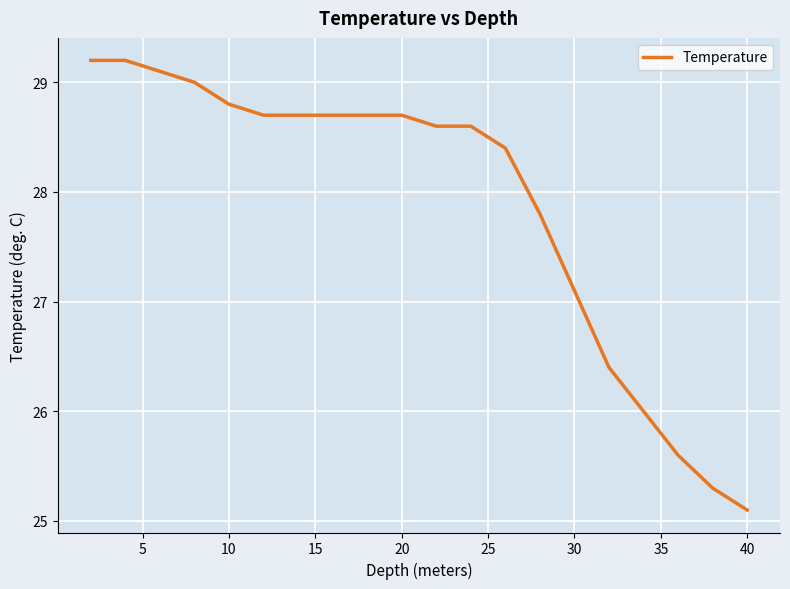

Reading left to right, transcribe all the data shown in this chart.

29.2	29.2	29.1	29.0	28.8	28.7	28.7	28.7	28.7	28.7	28.6	28.6	28.4	27.8	27.1	26.4	26.0	25.6	25.3	25.1